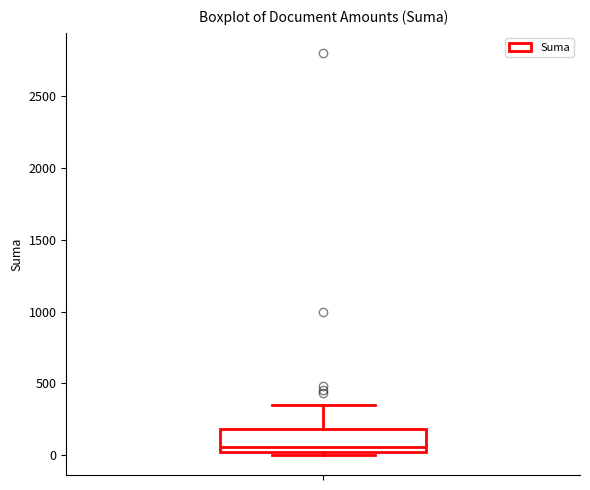

Where does the upper whisker of the box end on the y-axis? The values are not printed on the chart, so give them approximately, as read against the axis.

350